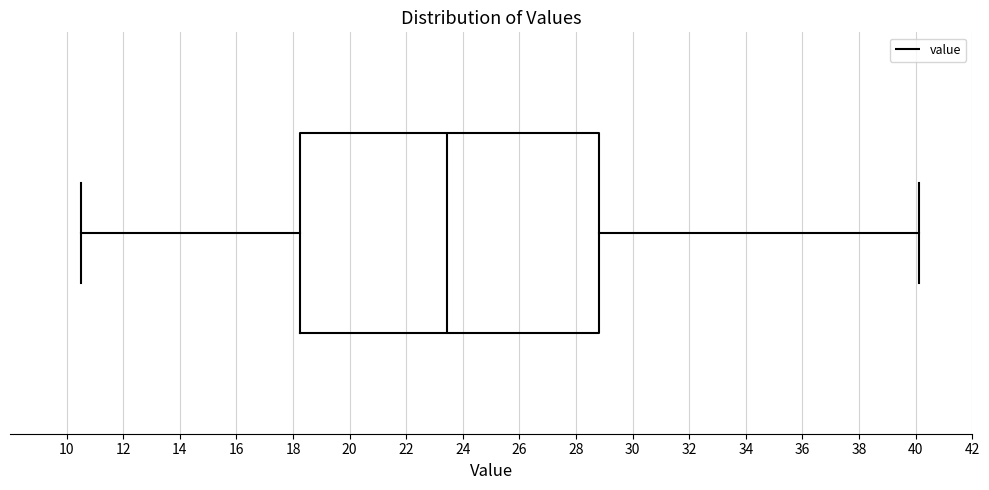

Where is the right edge of the box on the x-axis? The values are not printed on the chart, so give them approximately, as read against the axis.

28.8